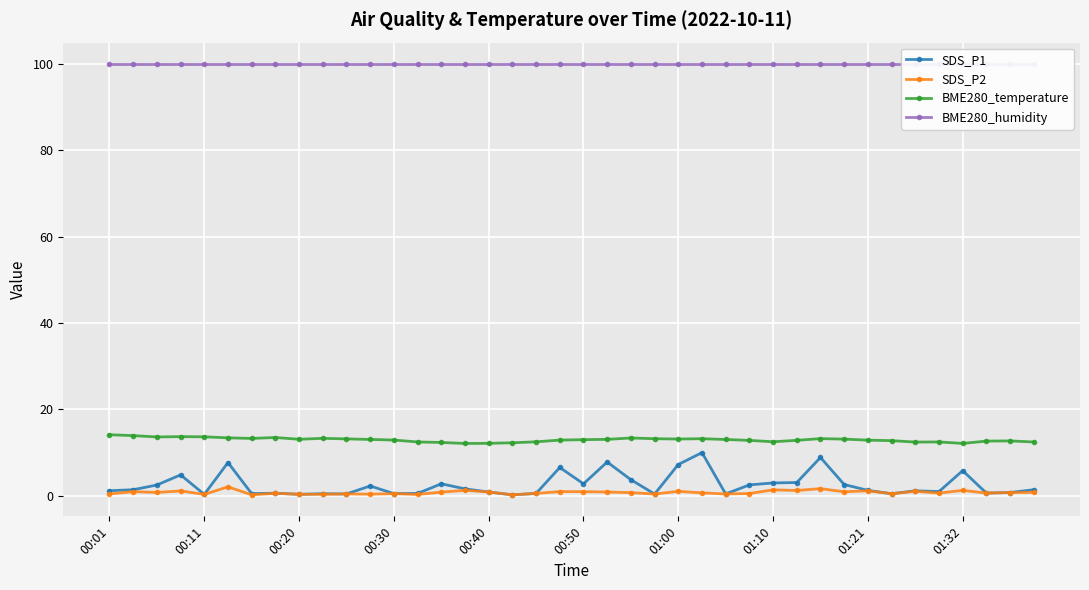

What position from the right is 19?

21